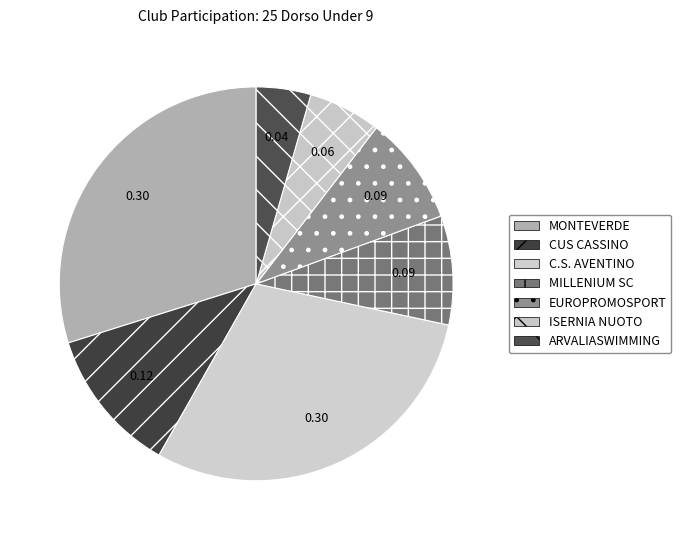

To the nearest percent, what is the average slice percentage?

14%